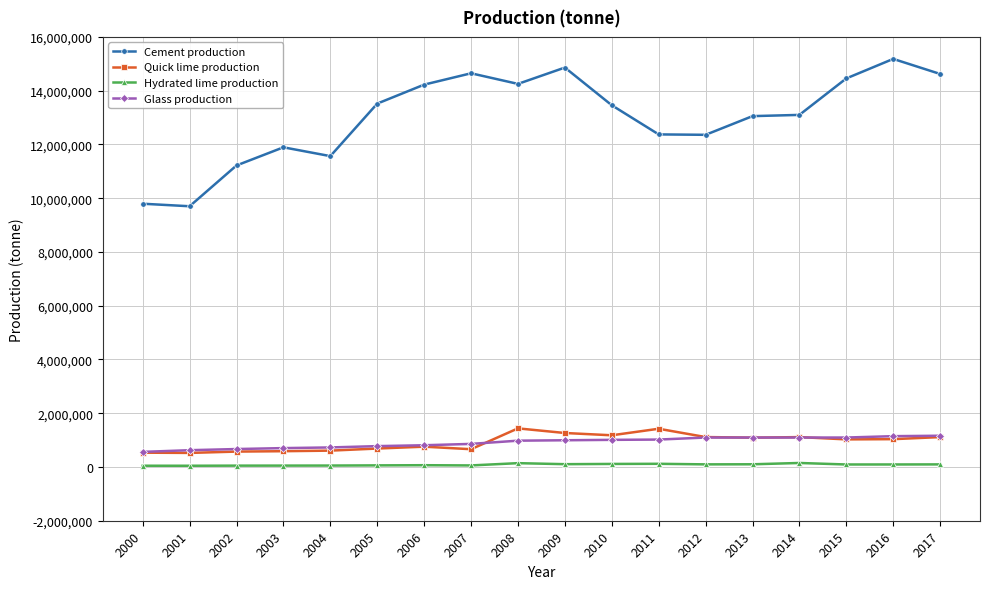

What is the smallest value displayed?

45470